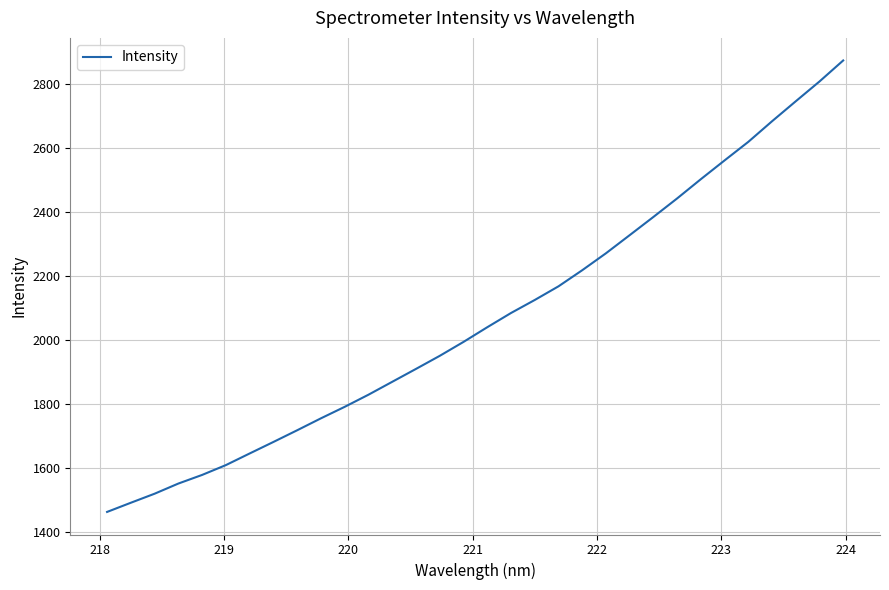

What is the difference between the maximum and minimum values?

1412.8